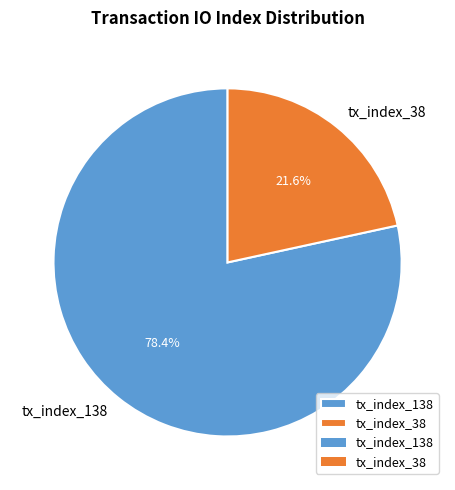

Which has a higher value, tx_index_38 or tx_index_138?

tx_index_138